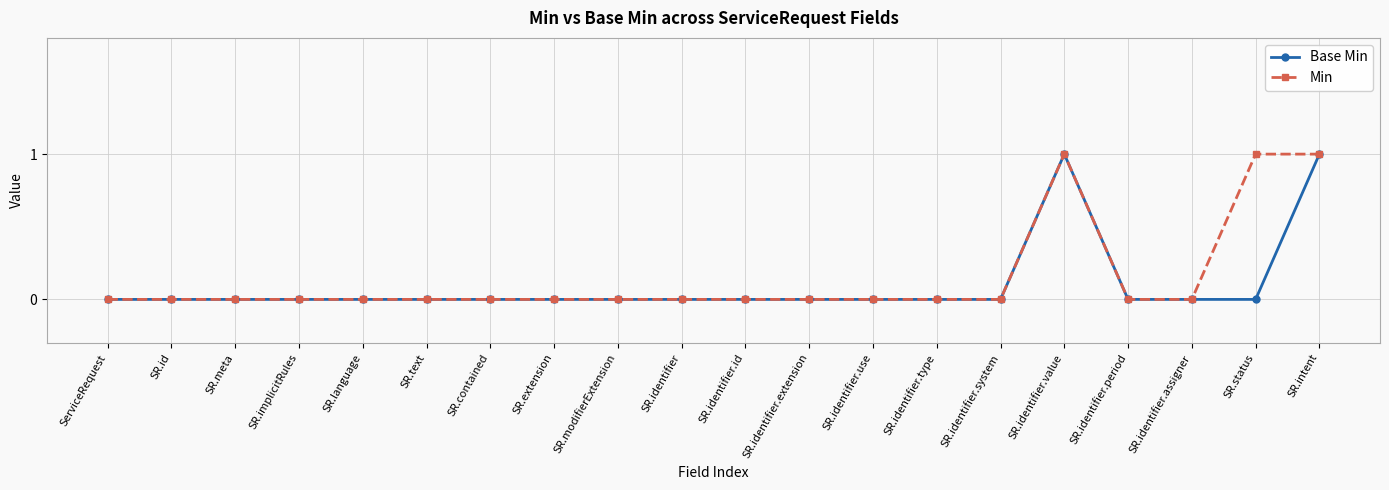

What position from the left is SR.identifier.type?

14